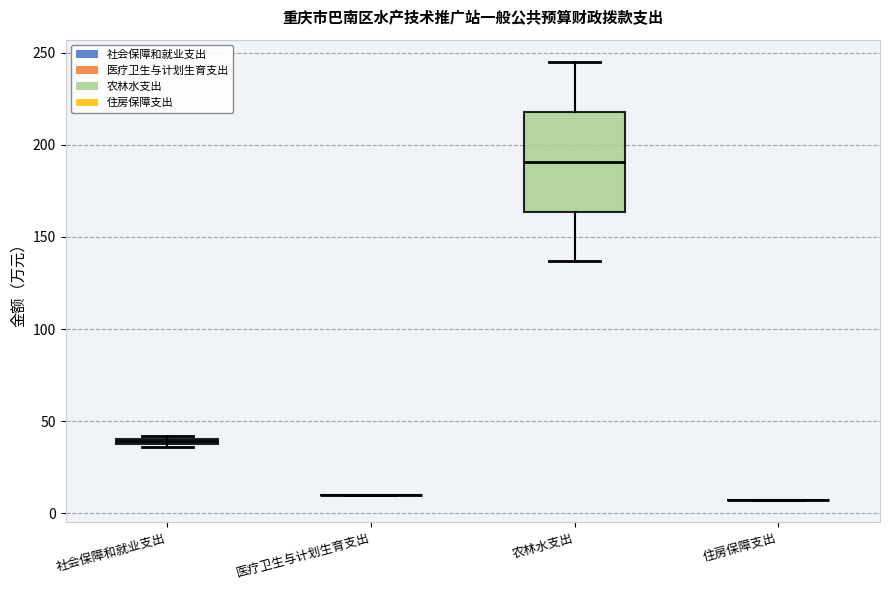

Which box is the tallest, from its lower edge to its upper edge?

农林水支出